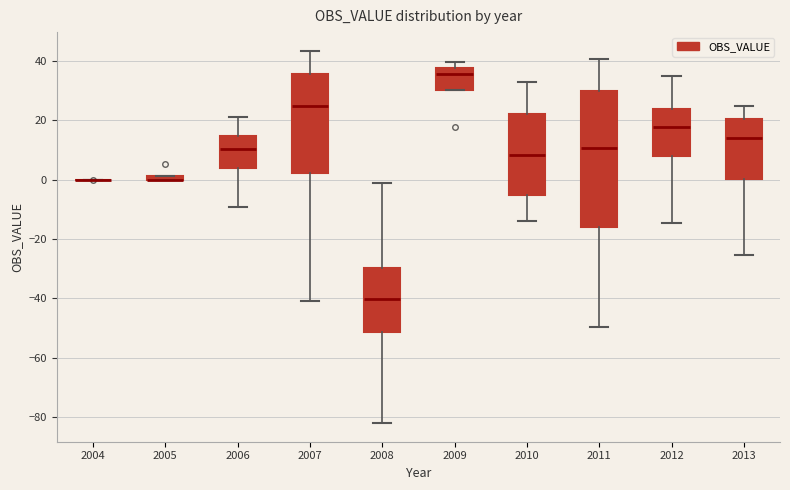

Where does the lower whisker of the box at x = 2006 end on the y-axis? The values are not printed on the chart, so give them approximately, as read against the axis.

-10